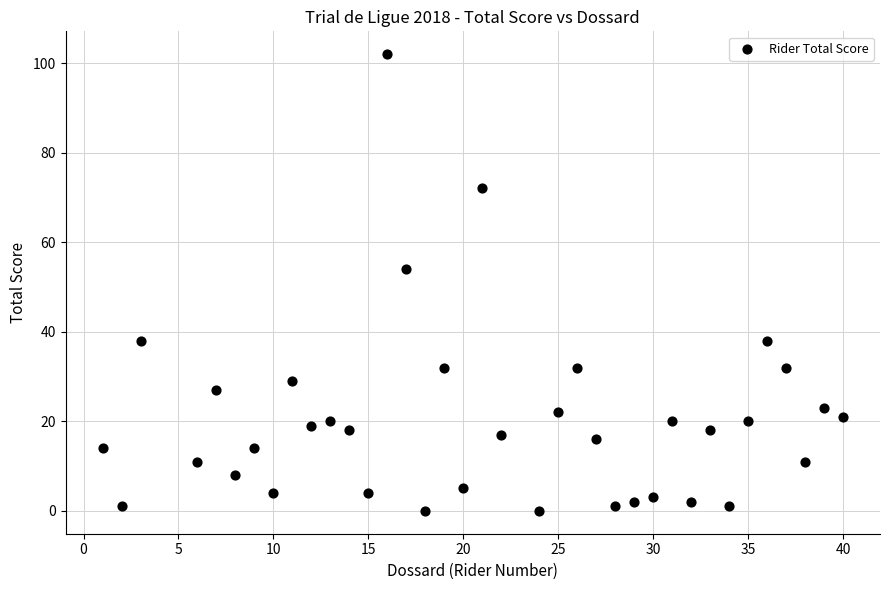

What is the range of X values (max minus min)?

39